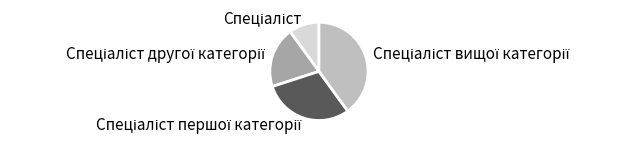

Is there any slice that represents more than half of the pie?

No